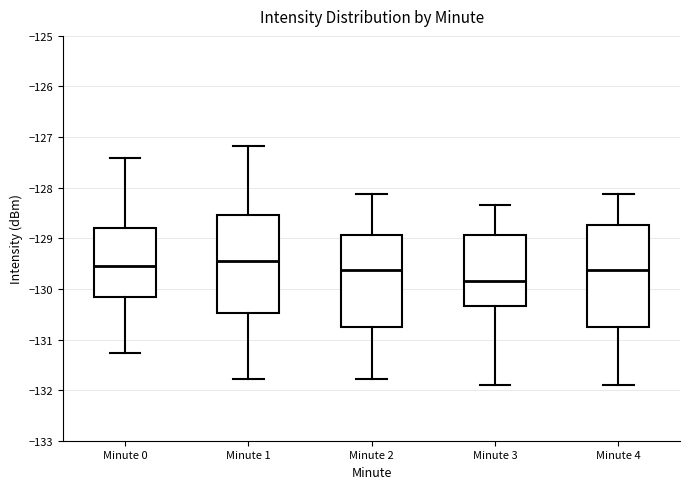

Reading left to right, transcribe this box plot: for each box, give where its median line is, the range the box spans, and where its two whiskers end, as read against the y-axis. The values are not printed on the chart, so give them approximately, as read against the axis.

Minute 0: median -129.5, box -130.2 to -128.8, whiskers -131.3 to -127.4
Minute 1: median -129.5, box -130.5 to -128.5, whiskers -131.8 to -127.2
Minute 2: median -129.6, box -130.8 to -128.9, whiskers -131.8 to -128.1
Minute 3: median -129.8, box -130.3 to -128.9, whiskers -131.9 to -128.3
Minute 4: median -129.6, box -130.8 to -128.7, whiskers -131.9 to -128.1